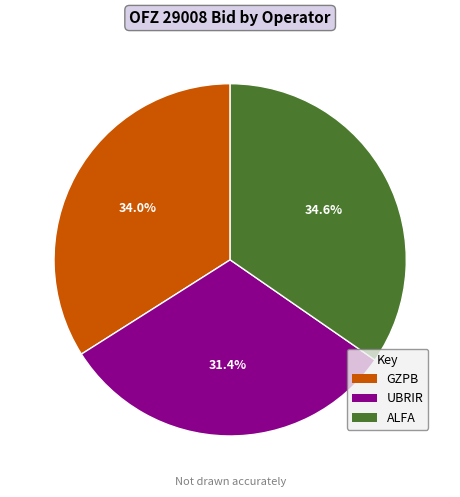

Rank the categories by value from highest to lowest.

ALFA, GZPB, UBRIR